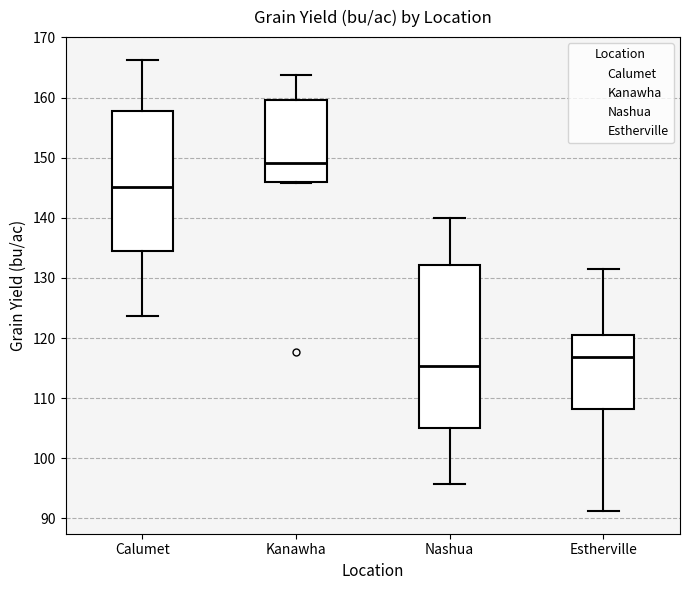

Which box is the tallest, from its lower edge to its upper edge?

Nashua